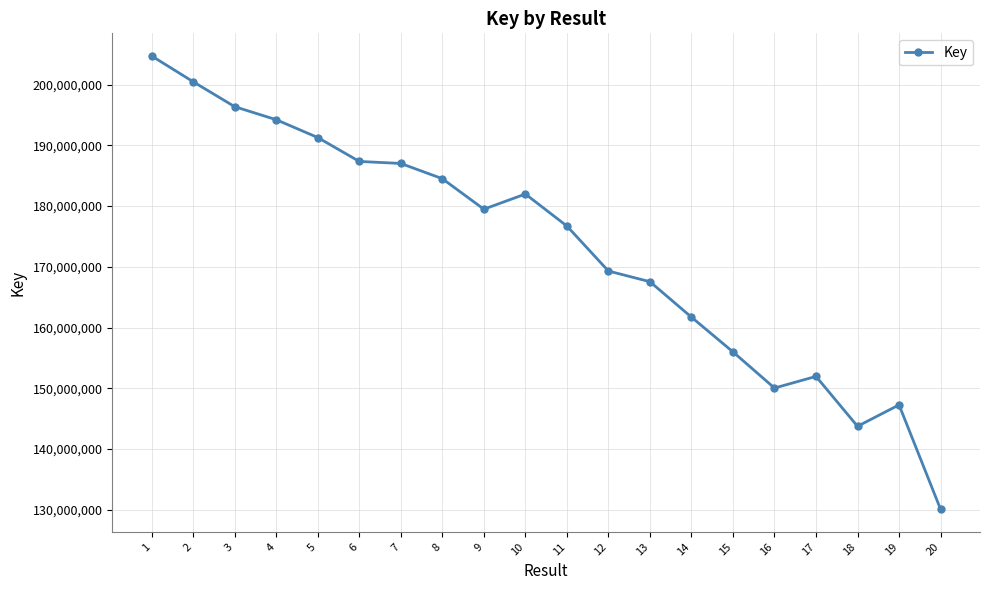

What is the change in value from 9 to 15?

-23484967